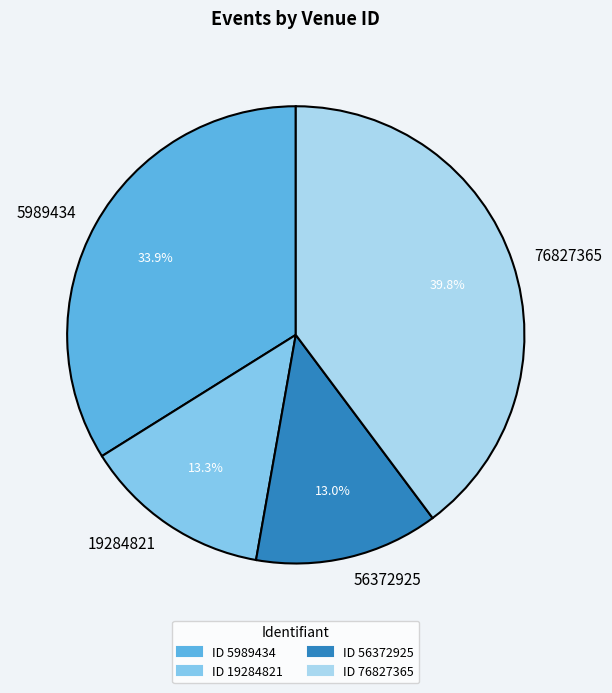

Is there a majority slice in this chart?

No